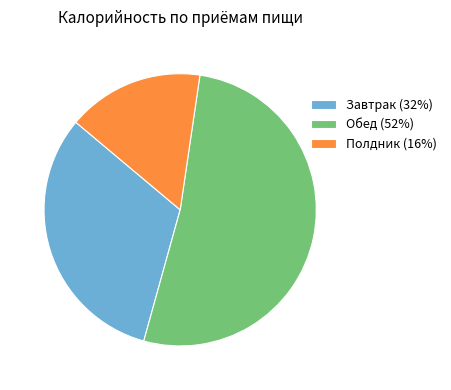

Which category accounts for the majority?

Обед